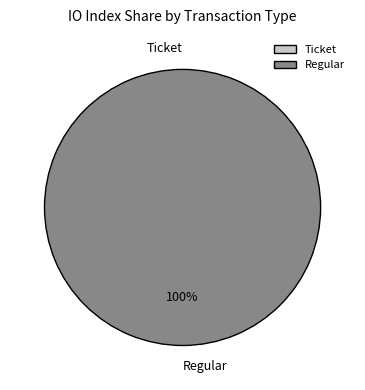

What percentage is the Regular (io_index=24) slice, to the nearest percent?

100%